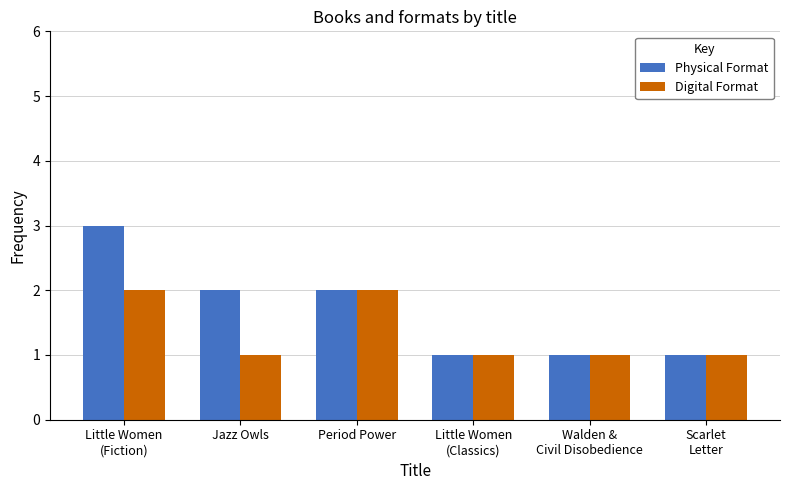

Reading left to right, transcribe all the data shown in this chart.

Physical Format: Little Women
(Fiction)=3	Jazz Owls=2	Period Power=2	Little Women
(Classics)=1	Walden &
Civil Disobedience=1	Scarlet
Letter=1
Digital Format: Little Women
(Fiction)=2	Jazz Owls=1	Period Power=2	Little Women
(Classics)=1	Walden &
Civil Disobedience=1	Scarlet
Letter=1